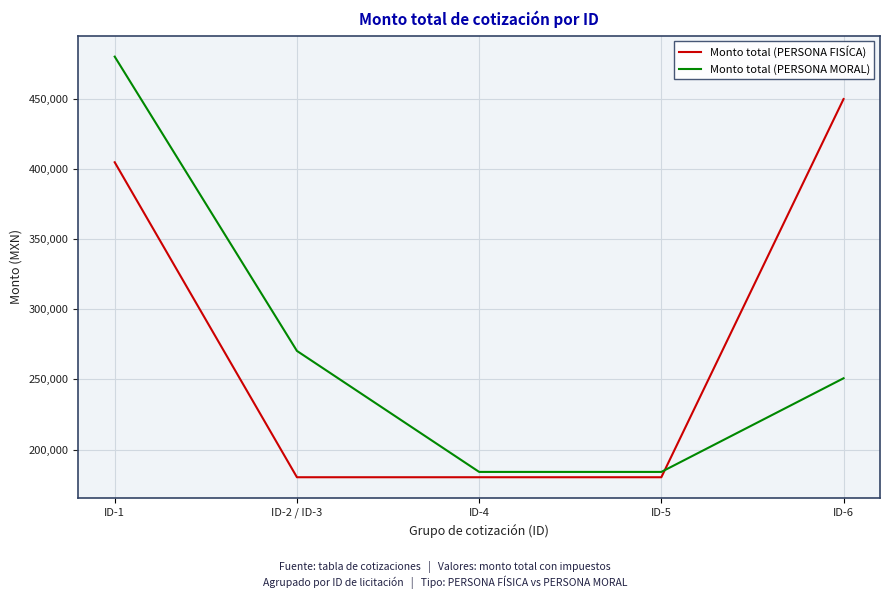

The value of Monto total (PERSONA FISÍCA) at ID-5 is 180236.0. True or false?

True